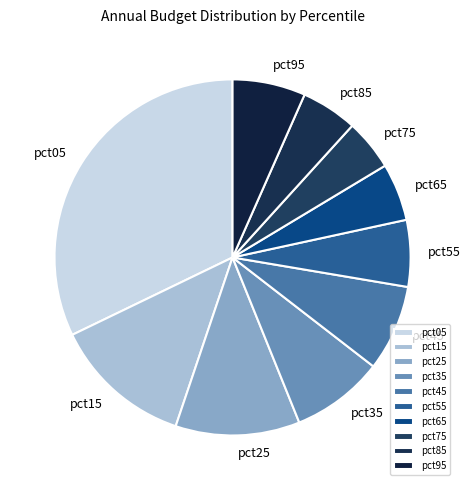

The pct55 slice represents 6% of the pie. True or false?

True